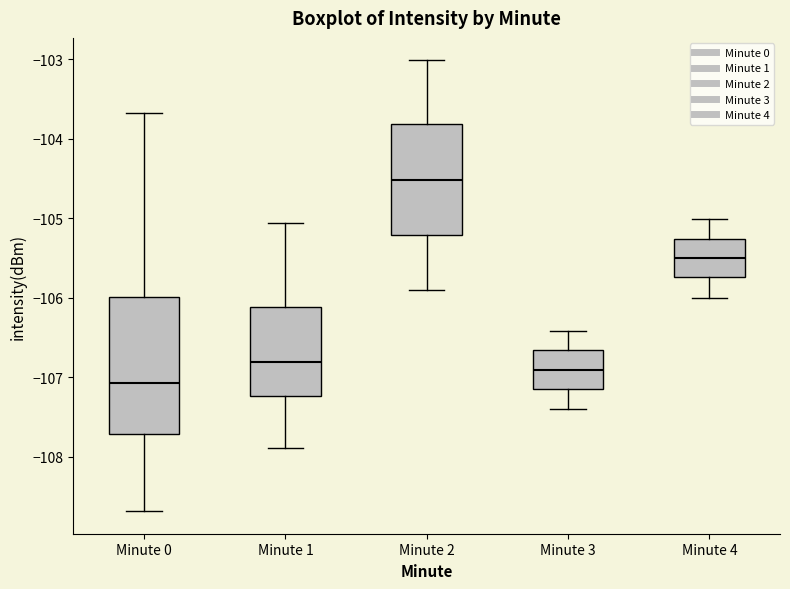

Which box has the highest median line?

Minute 2